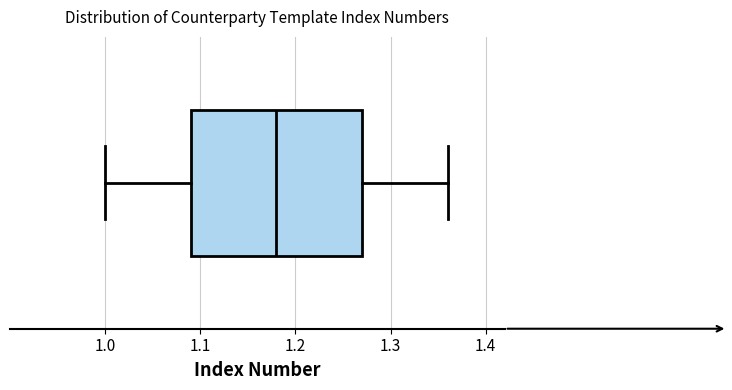

Where is the left edge of the box on the x-axis? The values are not printed on the chart, so give them approximately, as read against the axis.

1.09